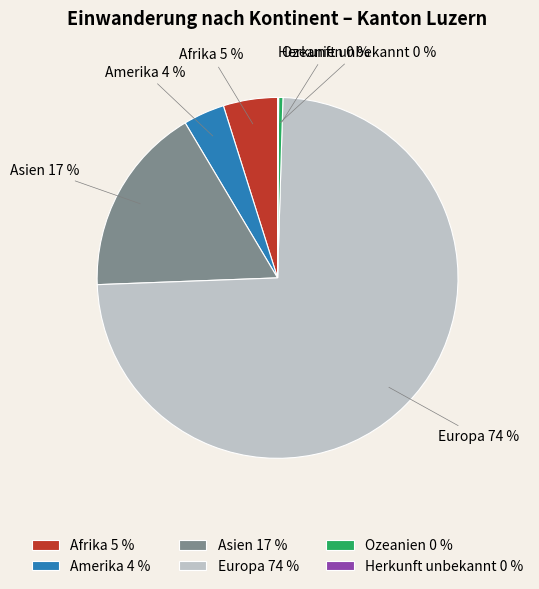

True or false: Amerika accounts for 4% of the total.

True